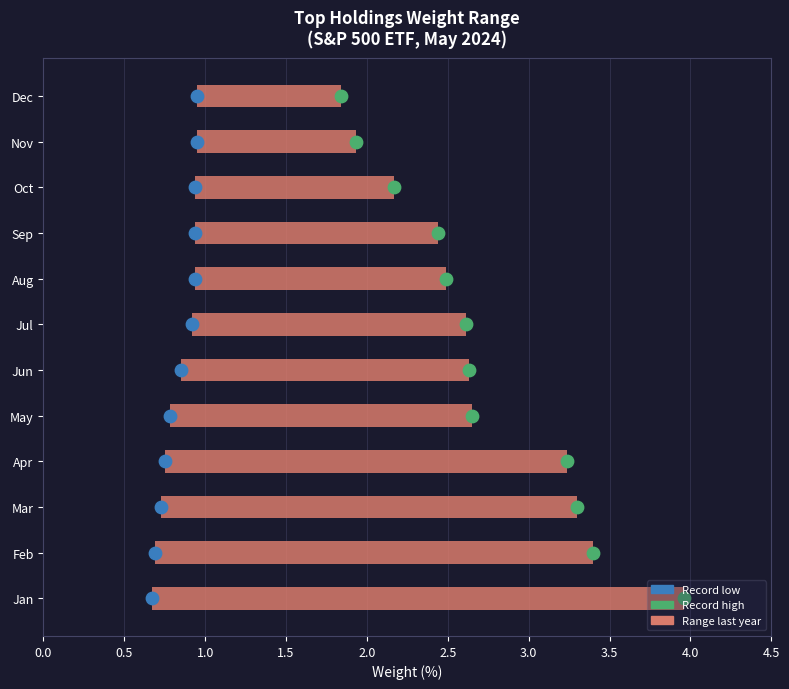

Is the value of Record high at 0.0 greater than the value of Record low at 10?

No